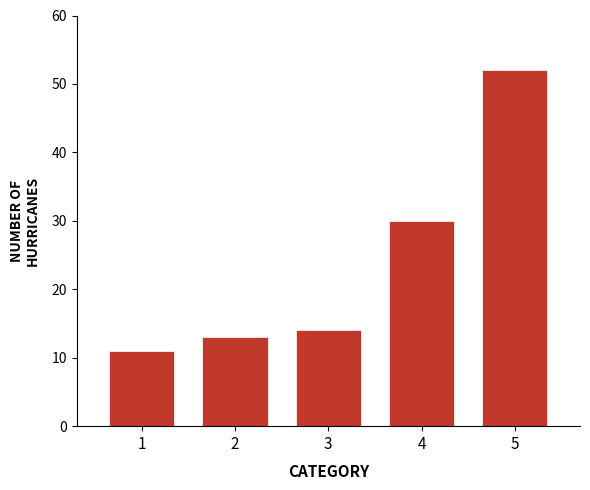

Reading left to right, transcribe all the data shown in this chart.

11	13	14	30	52